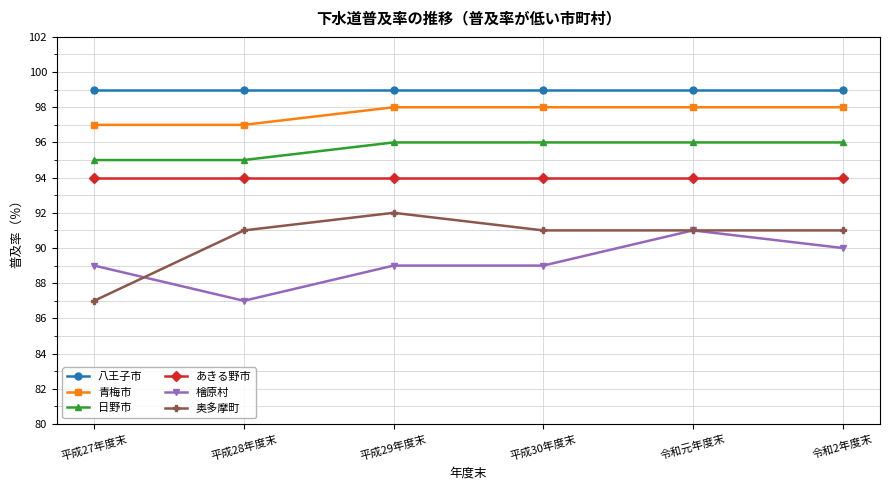

Reading left to right, what are all the values shown in this chart?

八王子市: 平成27年度末=99	平成28年度末=99	平成29年度末=99	平成30年度末=99	令和元年度末=99	令和2年度末=99
青梅市: 平成27年度末=97	平成28年度末=97	平成29年度末=98	平成30年度末=98	令和元年度末=98	令和2年度末=98
日野市: 平成27年度末=95	平成28年度末=95	平成29年度末=96	平成30年度末=96	令和元年度末=96	令和2年度末=96
あきる野市: 平成27年度末=94	平成28年度末=94	平成29年度末=94	平成30年度末=94	令和元年度末=94	令和2年度末=94
檜原村: 平成27年度末=89	平成28年度末=87	平成29年度末=89	平成30年度末=89	令和元年度末=91	令和2年度末=90
奥多摩町: 平成27年度末=87	平成28年度末=91	平成29年度末=92	平成30年度末=91	令和元年度末=91	令和2年度末=91